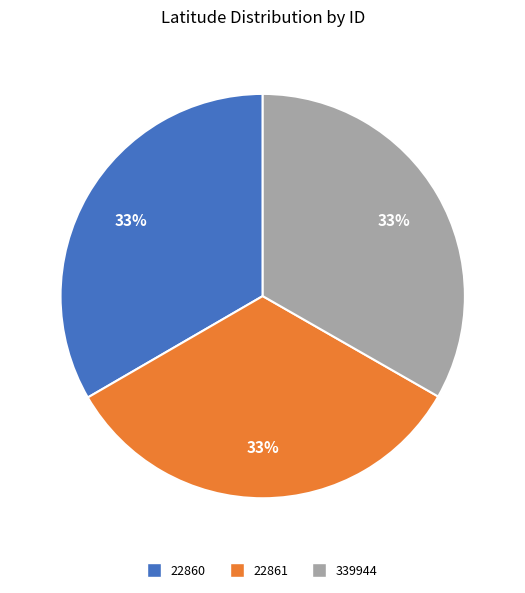

Do 339944 and 22861 together represent more than half of the pie?

Yes